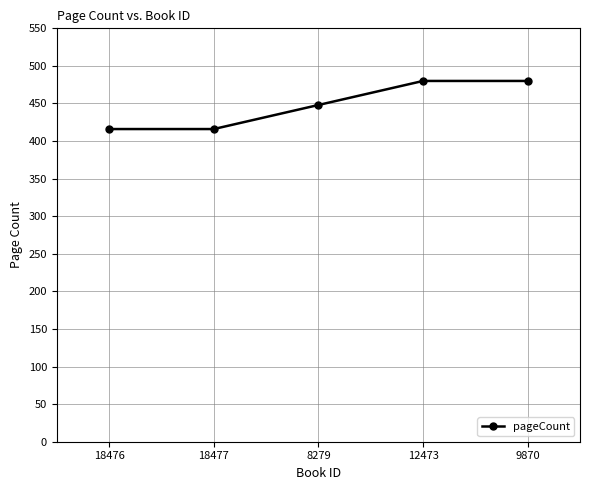

What is the value of the 3rd point from the left?

448